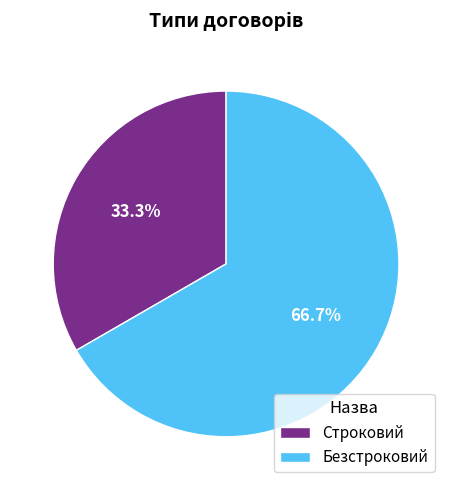

Which has a higher value, Строковий or Безстроковий?

Безстроковий